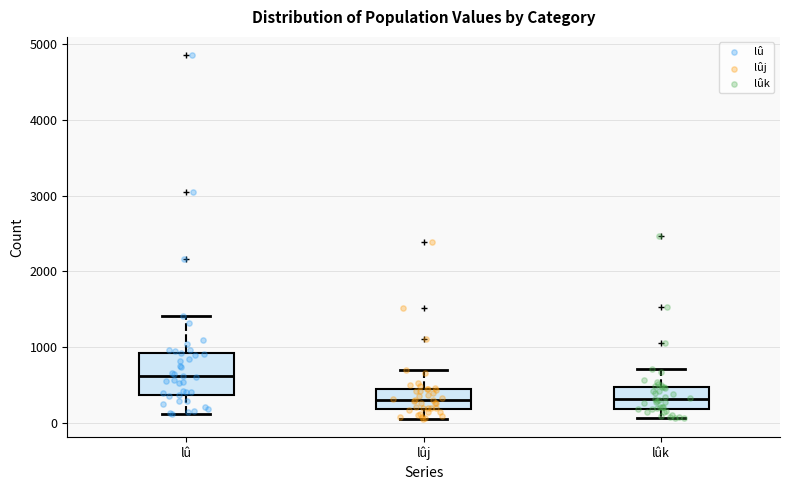

Where is the lower edge of the box for lû on the y-axis? The values are not printed on the chart, so give them approximately, as read against the axis.

400